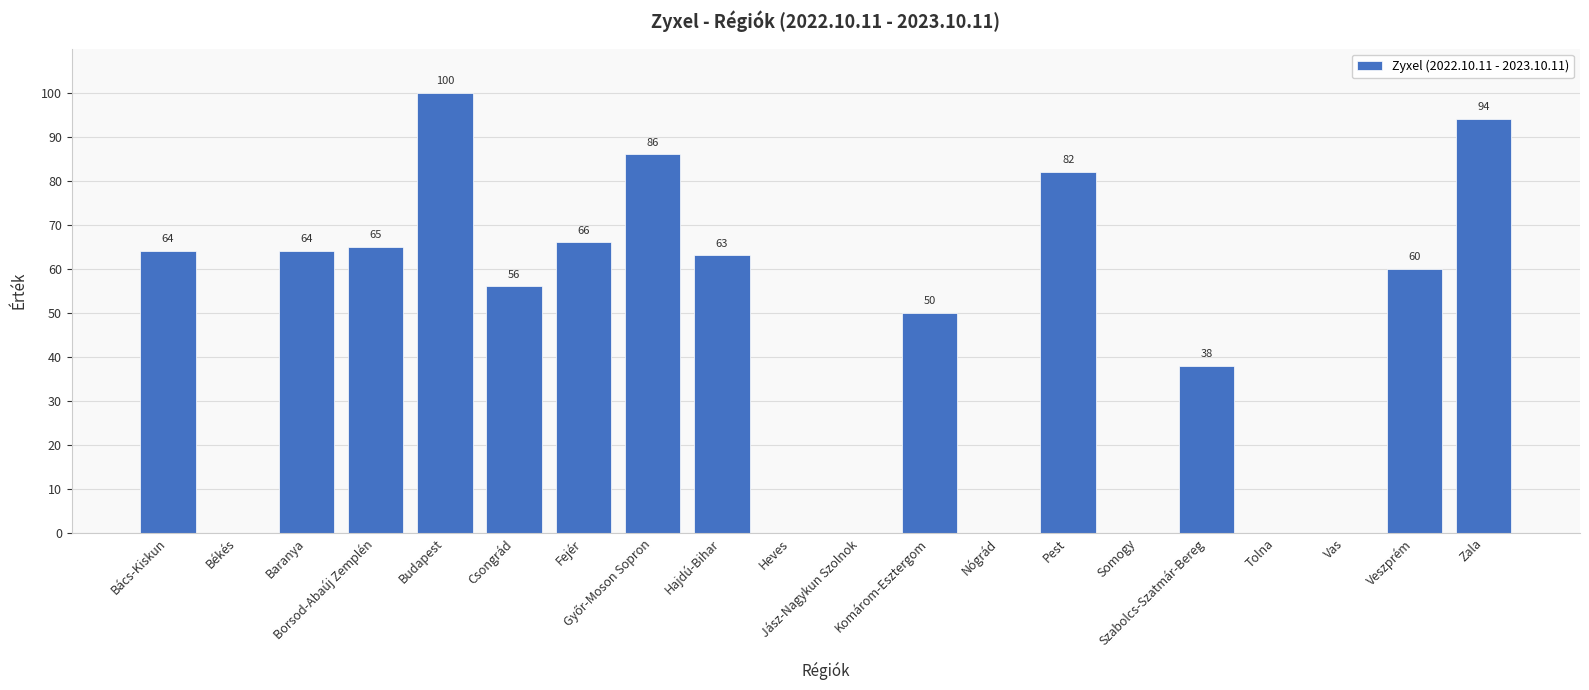

What is the greatest value displayed?

100